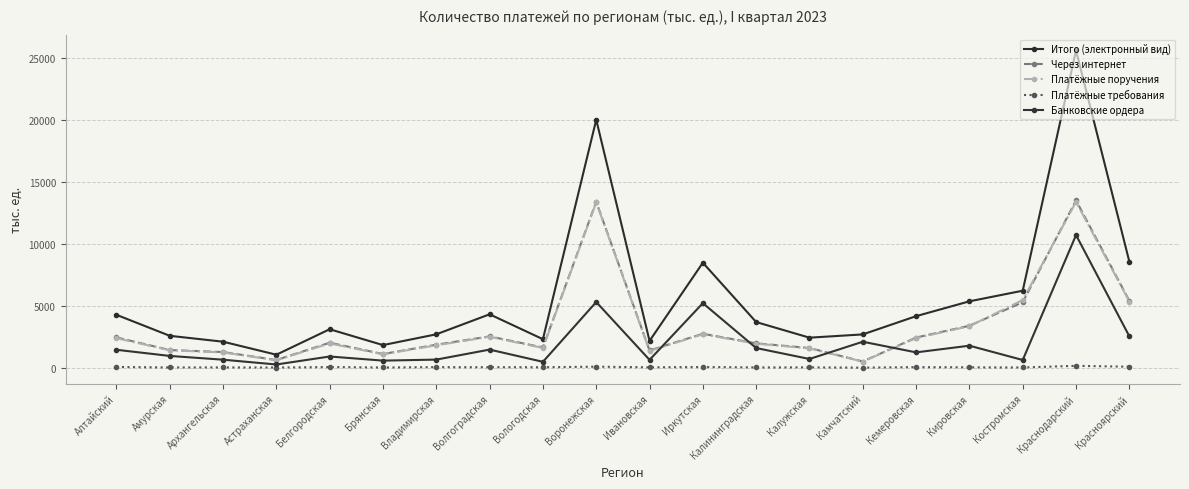

How many interior local valleys does the Платёжные требования series have?

8